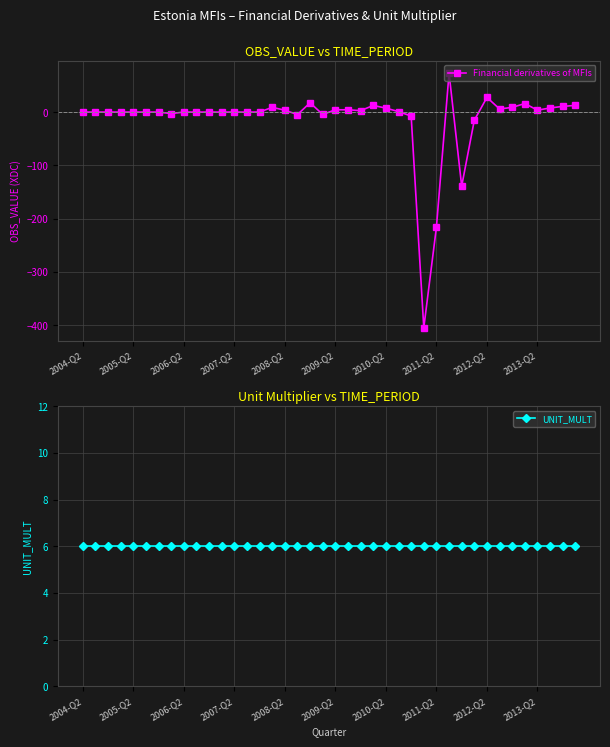

Where do UNIT_MULT and Financial derivatives of MFIs first cross each other?

14 and 15